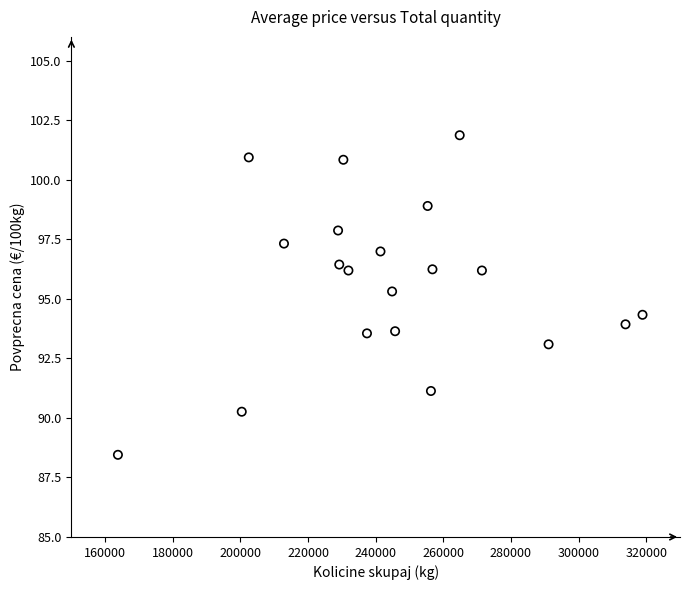

What is the range of Y values (max minus min)?

13.4